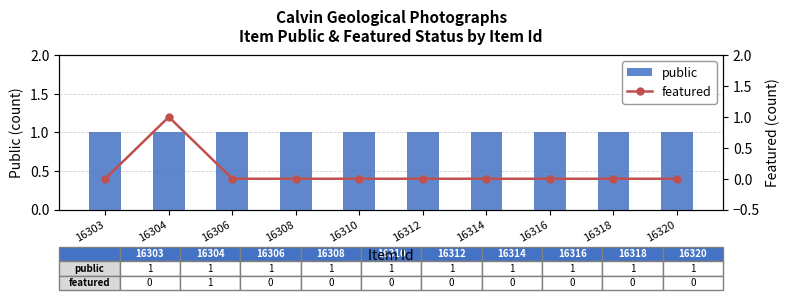

What is the total value across all series at 16318?

1